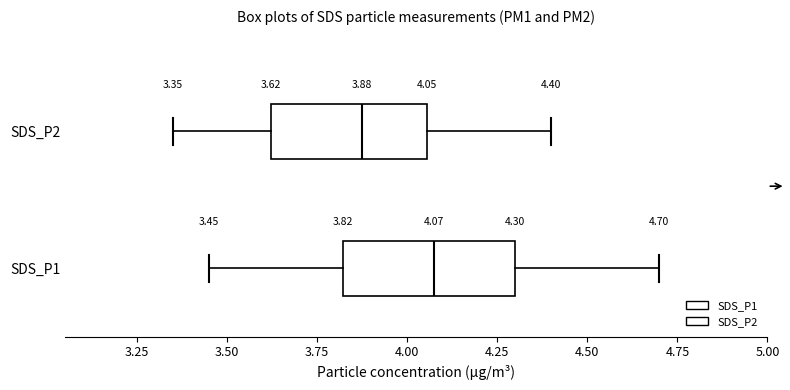

Which box has the furthest to the right median line?

SDS_P1